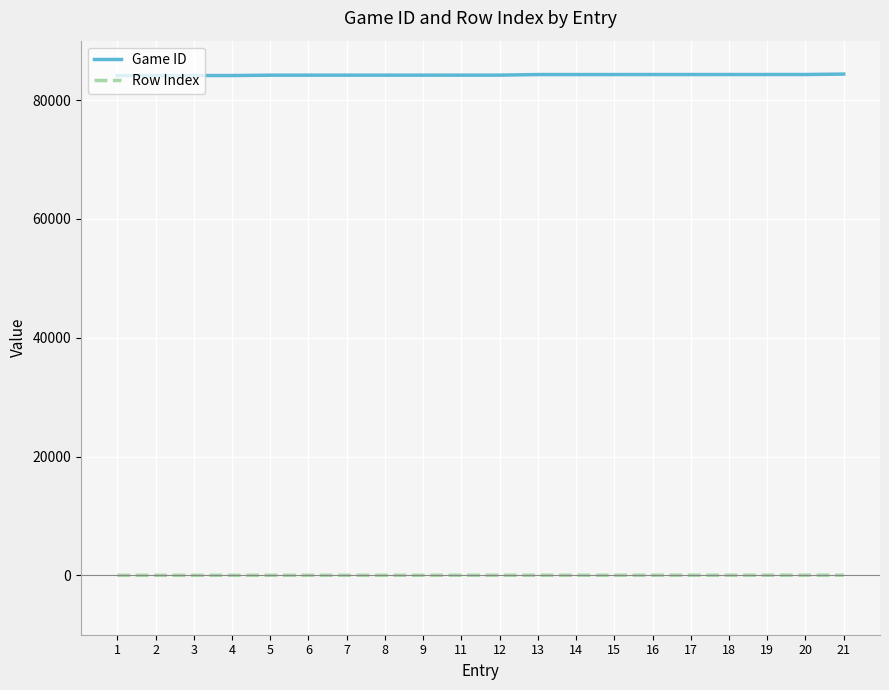

What is the spread (max minus min) of values at 14?

84282